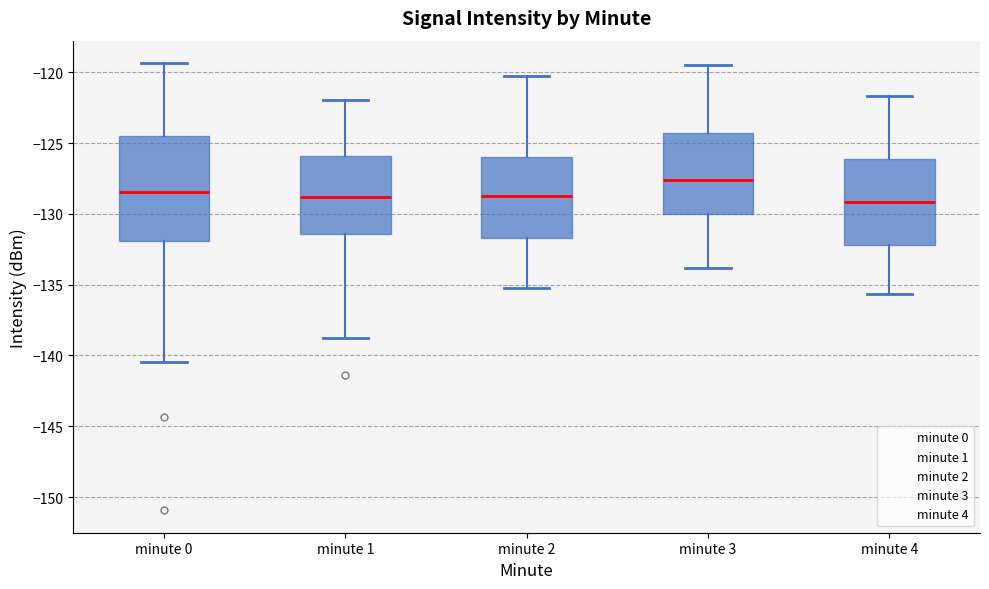

Comparing the boxes themselves (not the whiskers), which one is the tallest?

minute 0